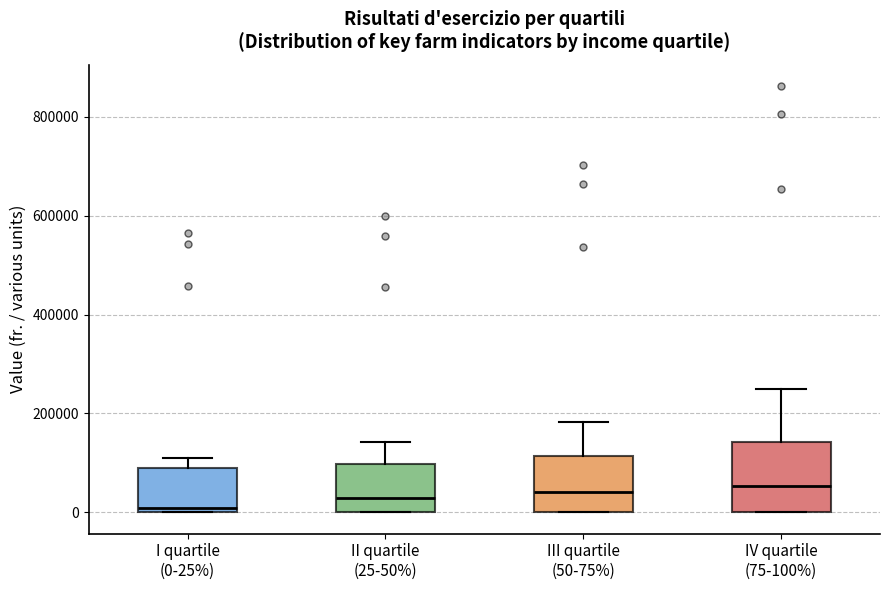

Which box is the tallest, from its lower edge to its upper edge?

IV quartile (75-100%)